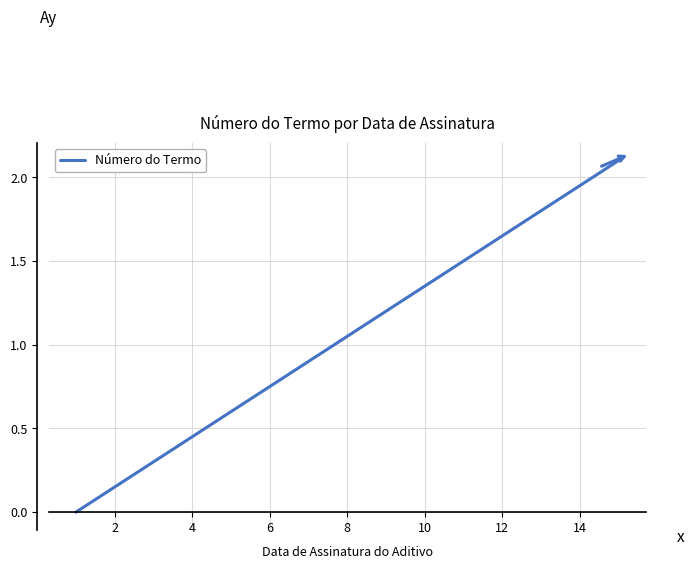

What is the maximum value shown in the chart?

2.1